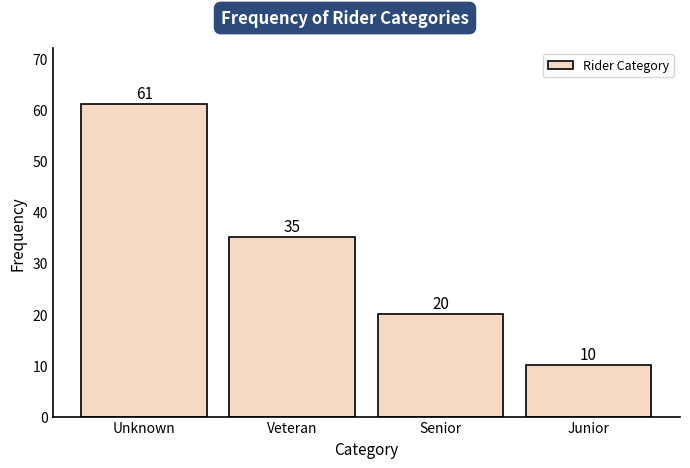

Reading left to right, transcribe all the data shown in this chart.

Unknown=61	Veteran=35	Senior=20	Junior=10